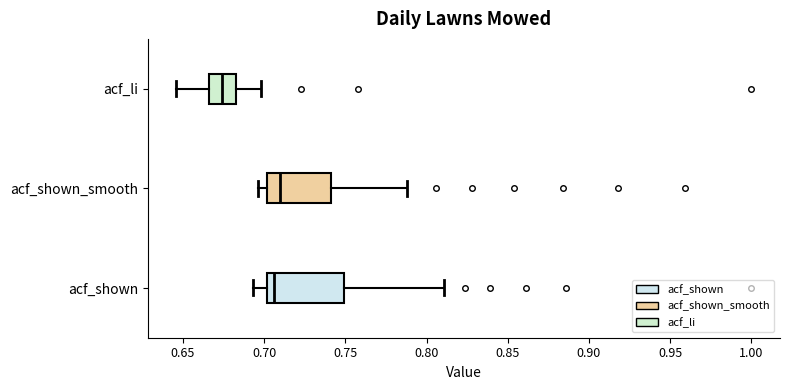

Where does the median line of the box for acf_shown sit on the x-axis? The values are not printed on the chart, so give them approximately, as read against the axis.

0.705